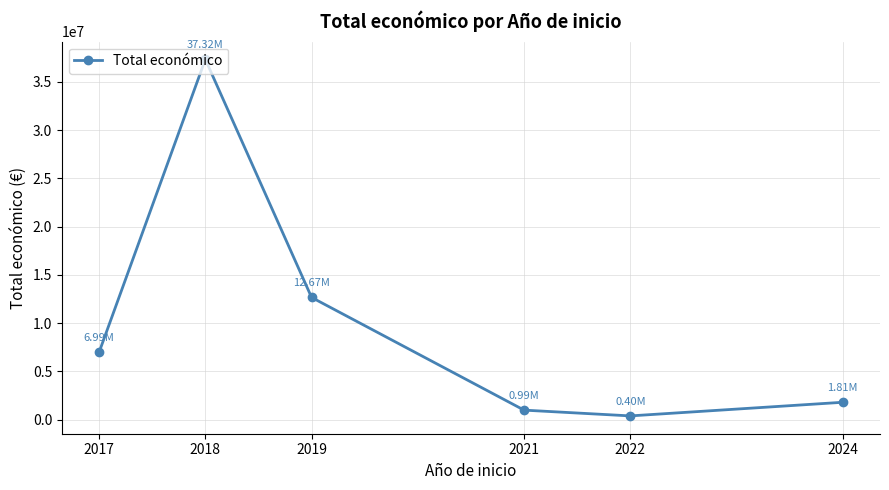

True or false: the data shows 992857 at 2021.

True